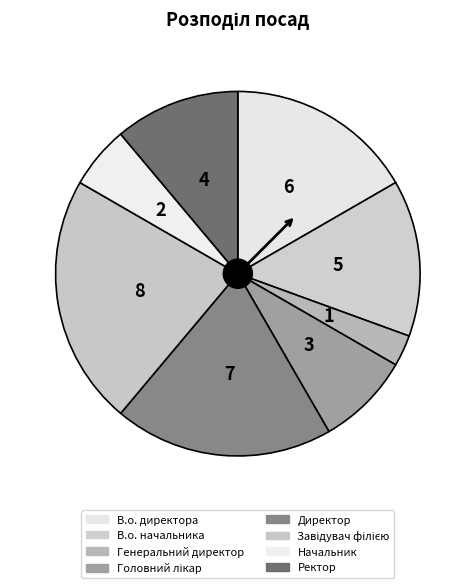

How many segments does this pie chart have?

8